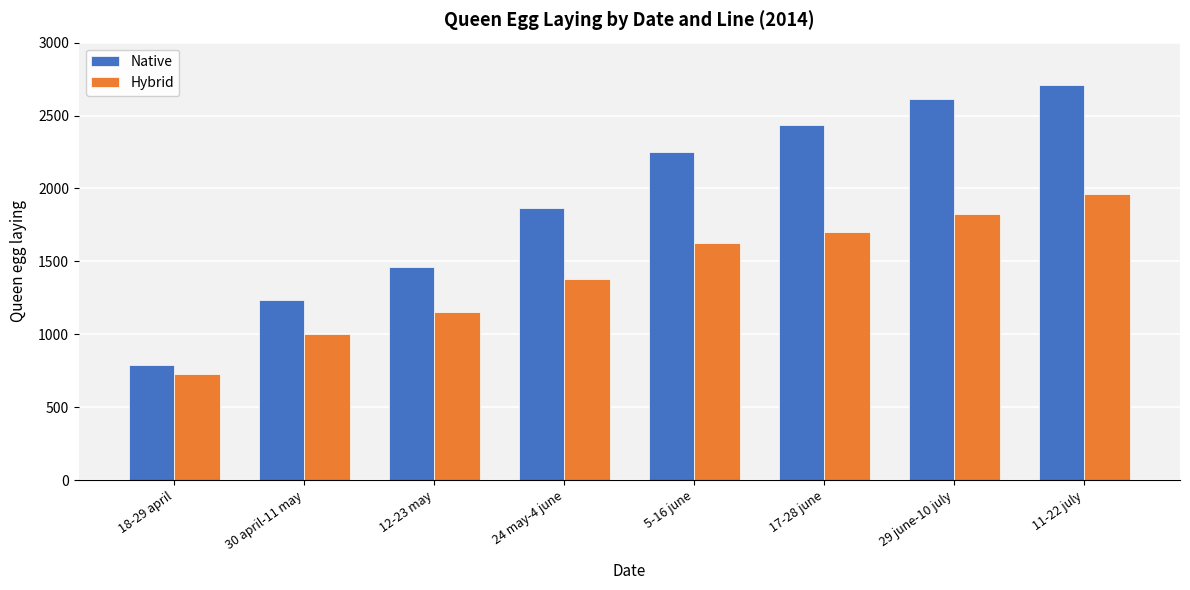

How many groups of bars are there?

8